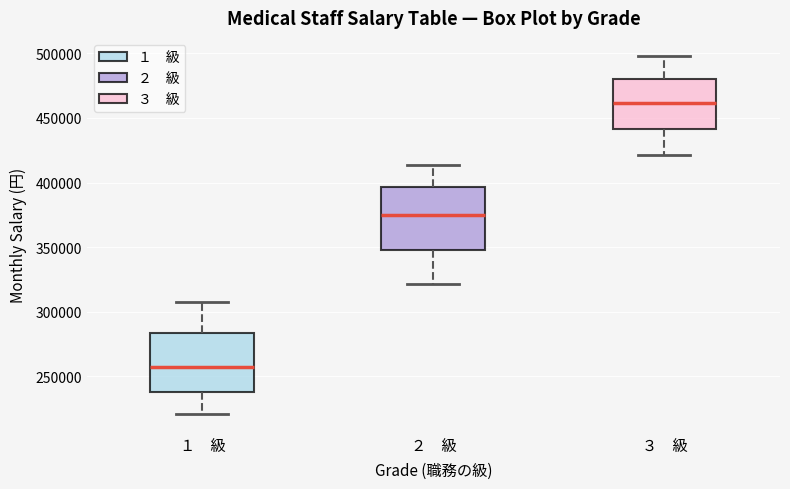

Reading left to right, read every box against the y-axis: the position of its median line, the range the box covers, and the ends of its whiskers. The values are not printed on the chart, so give them approximately, as read against the axis.

１ 級: median 255000, box 235000 to 285000, whiskers 220000 to 310000
２ 級: median 375000, box 350000 to 395000, whiskers 320000 to 415000
３ 級: median 460000, box 440000 to 480000, whiskers 420000 to 500000